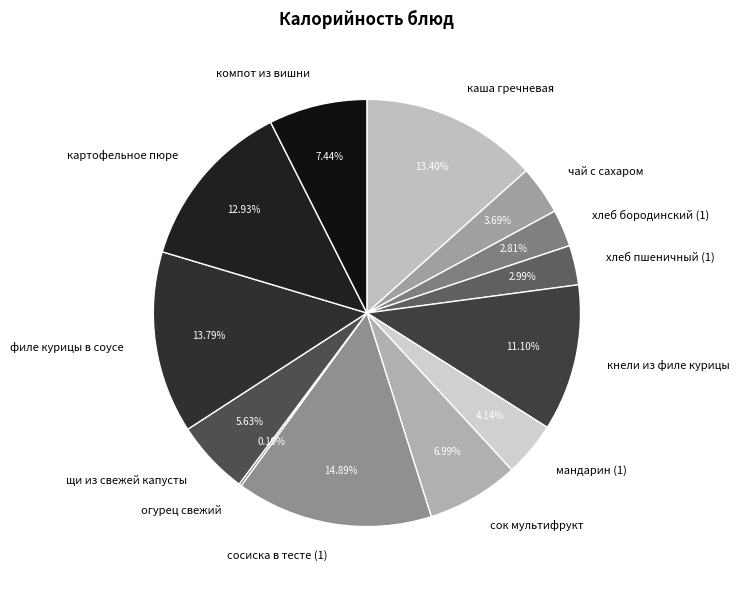

What percentage is the чай с сахаром slice, to the nearest percent?

4%